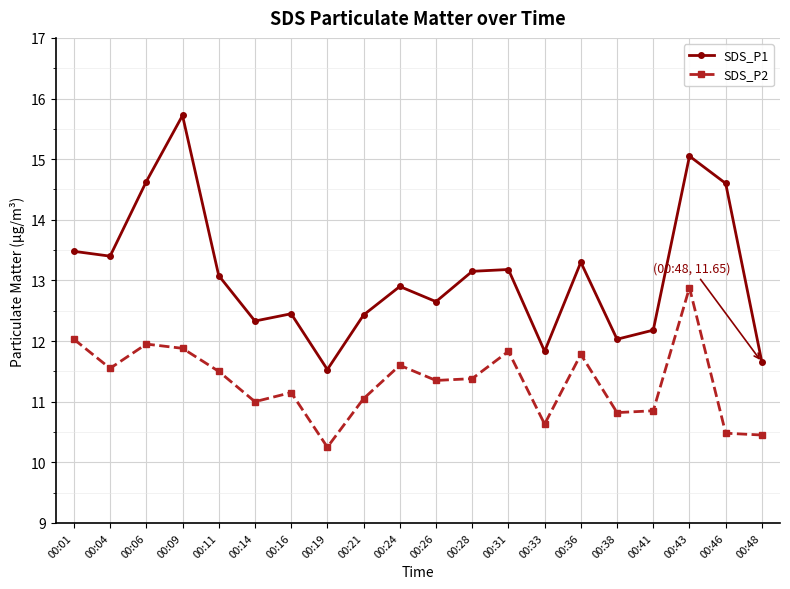

Rank the series at 00:46 from lowest to highest value.

SDS_P2, SDS_P1